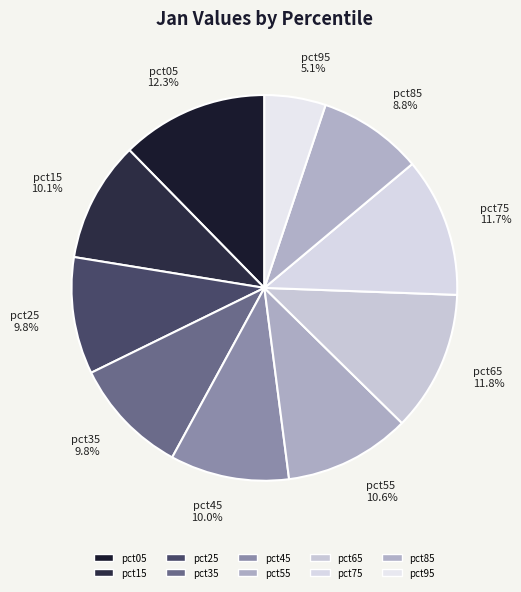

To the nearest percent, what portion does pct75 represent?

12%